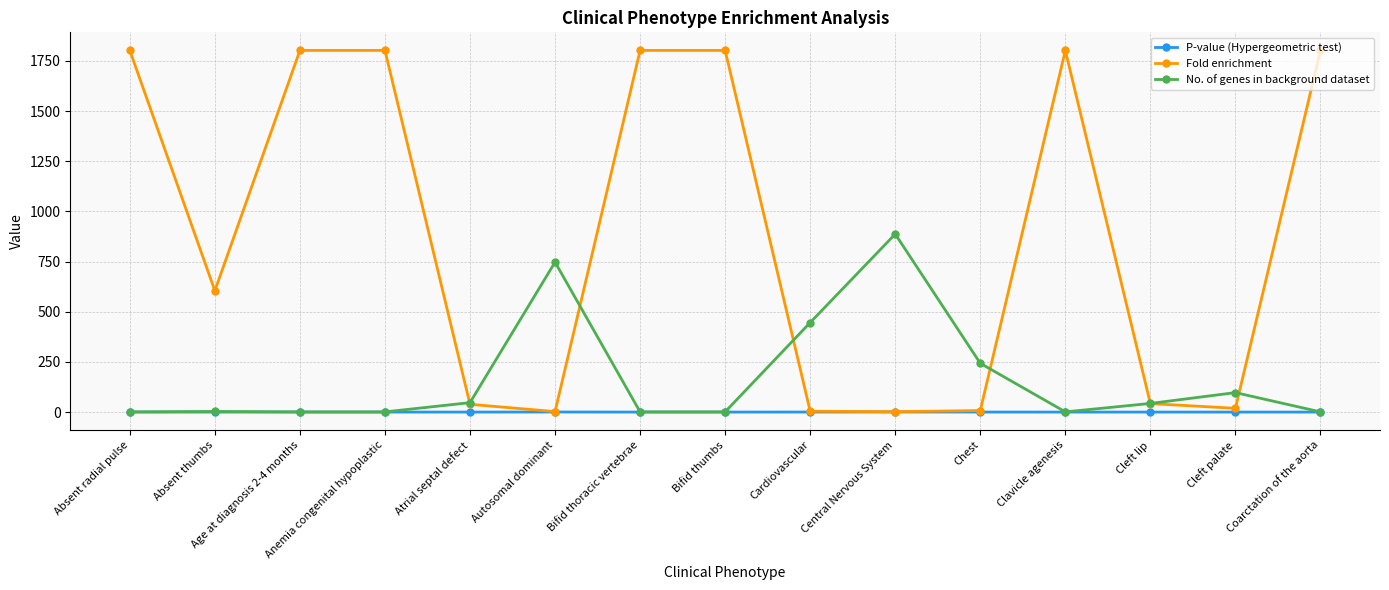

What position from the left is Cleft lip?

13